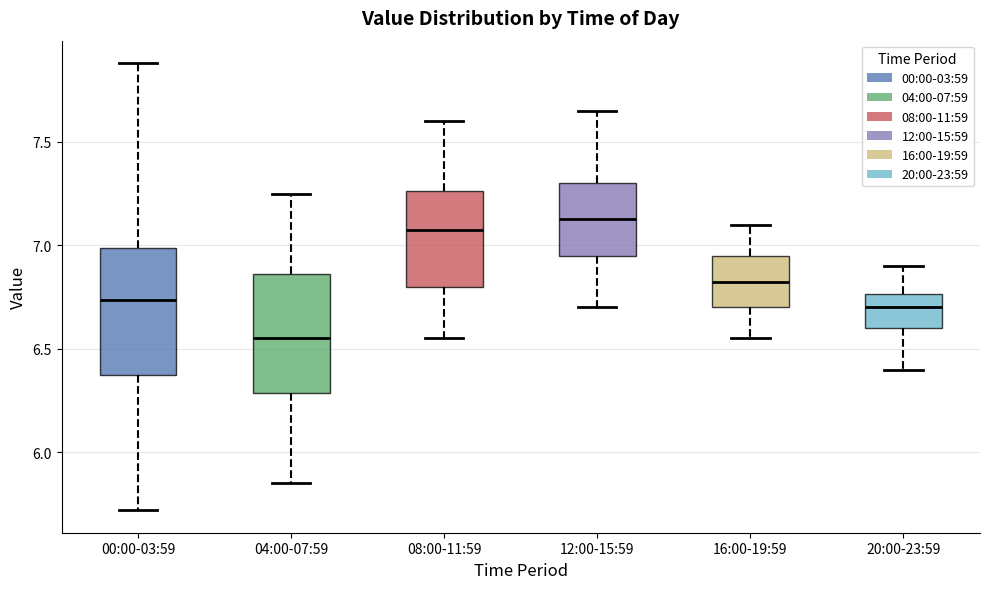

Reading left to right, read every box against the y-axis: the position of its median line, the range the box covers, and the ends of its whiskers. The values are not printed on the chart, so give them approximately, as read against the axis.

00:00-03:59: median 6.75, box 6.40 to 7.00, whiskers 5.70 to 7.90
04:00-07:59: median 6.55, box 6.30 to 6.85, whiskers 5.85 to 7.25
08:00-11:59: median 7.10, box 6.80 to 7.25, whiskers 6.55 to 7.60
12:00-15:59: median 7.15, box 6.95 to 7.30, whiskers 6.70 to 7.65
16:00-19:59: median 6.85, box 6.70 to 6.95, whiskers 6.55 to 7.10
20:00-23:59: median 6.70, box 6.60 to 6.75, whiskers 6.40 to 6.90